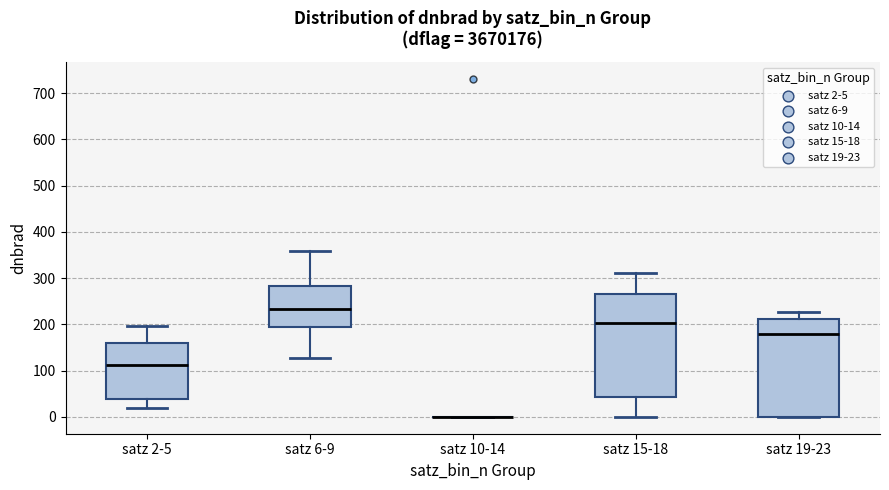

Reading left to right, transcribe this box plot: for each box, give where its median line is, the range the box spans, and where its two whiskers end, as read against the y-axis. The values are not printed on the chart, so give them approximately, as read against the axis.

satz 2-5: median 110, box 40 to 160, whiskers 20 to 200
satz 6-9: median 230, box 190 to 280, whiskers 130 to 360
satz 10-14: box collapsed to a line at 0, whiskers 0 to 0
satz 15-18: median 200, box 40 to 270, whiskers 0 to 310
satz 19-23: median 180, box 0 to 210, whiskers 0 to 230